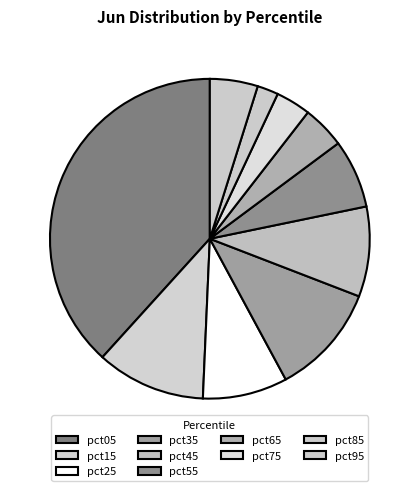

To the nearest percent, what is the combined percentage of pct95 and pct15?

16%